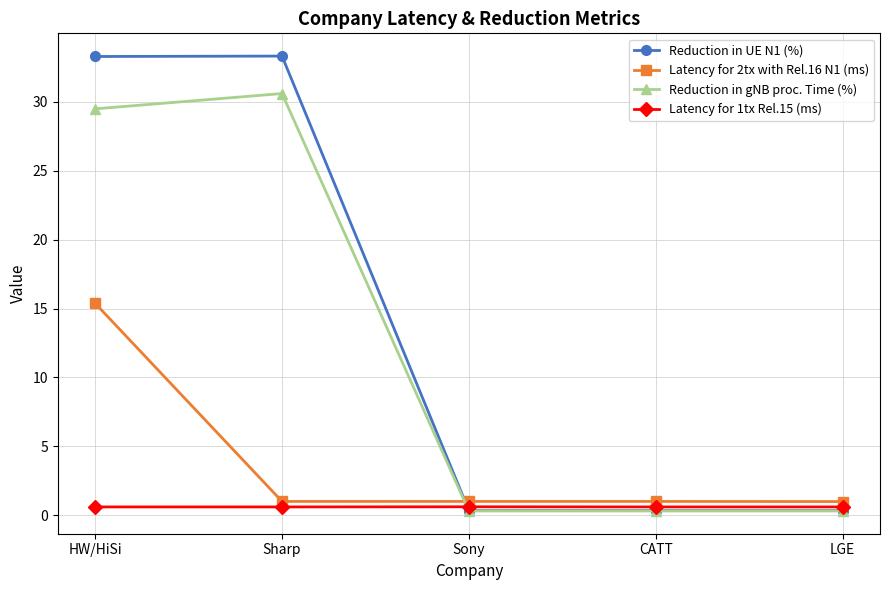

How many intersections are there between Latency for 2tx with Rel.16 N1 (ms) and Reduction in UE N1 (%)?

1